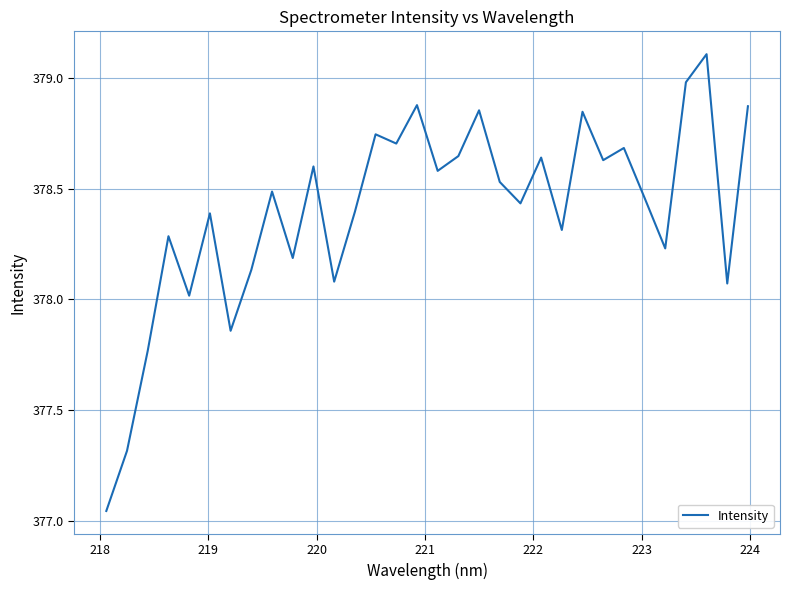

What is the difference between the maximum and minimum values?

2.1